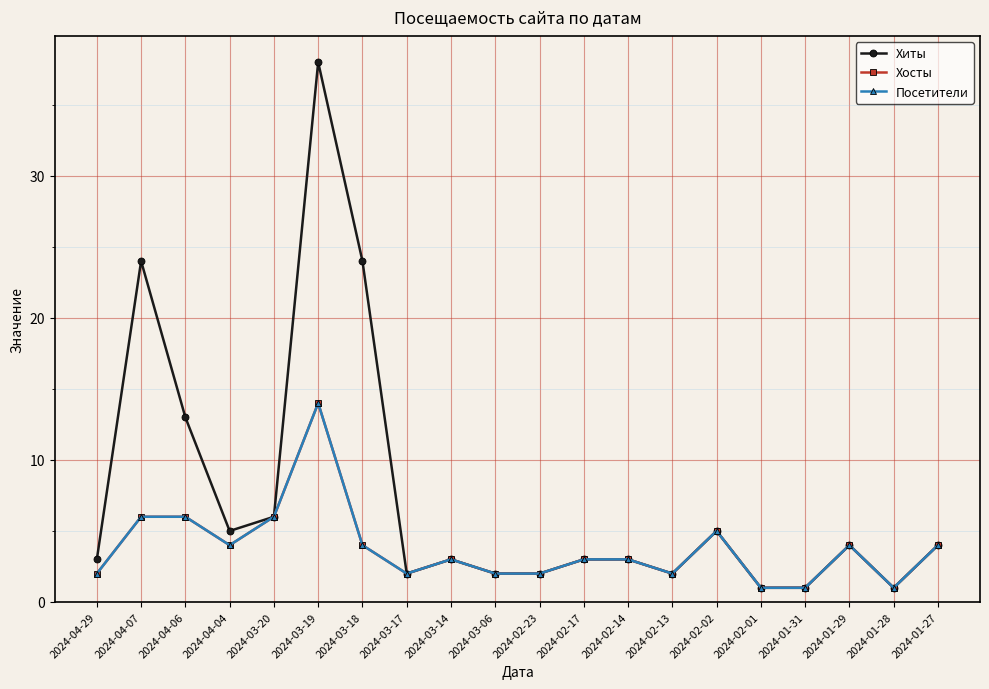

At how many categories does at least one series exceed 1?

17